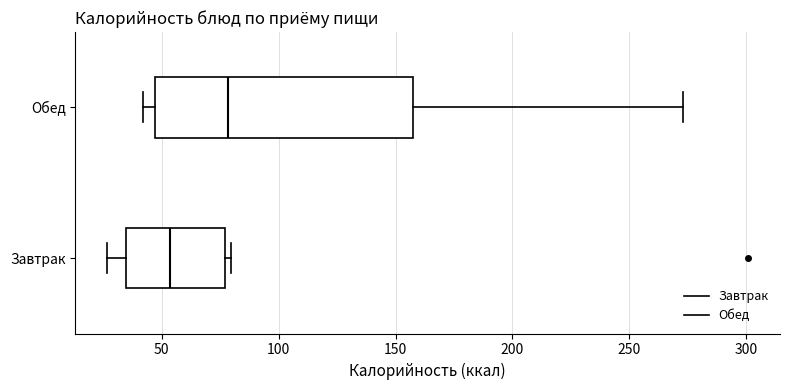

Where does the median line of the box for Завтрак sit on the x-axis? The values are not printed on the chart, so give them approximately, as read against the axis.

55